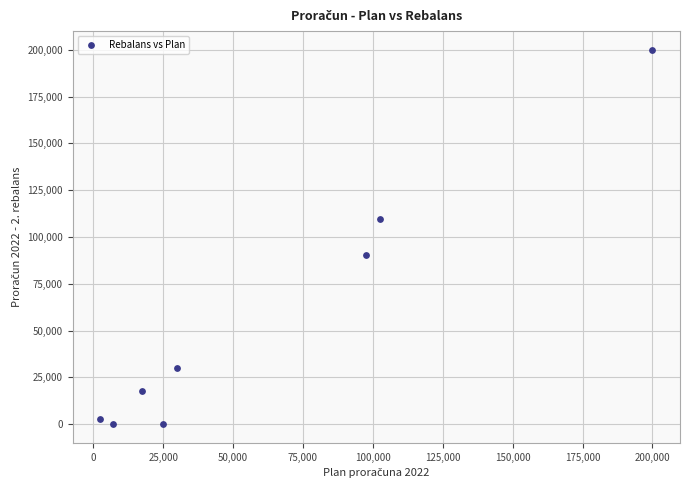

What is the range of Y values (max minus min)?

200000